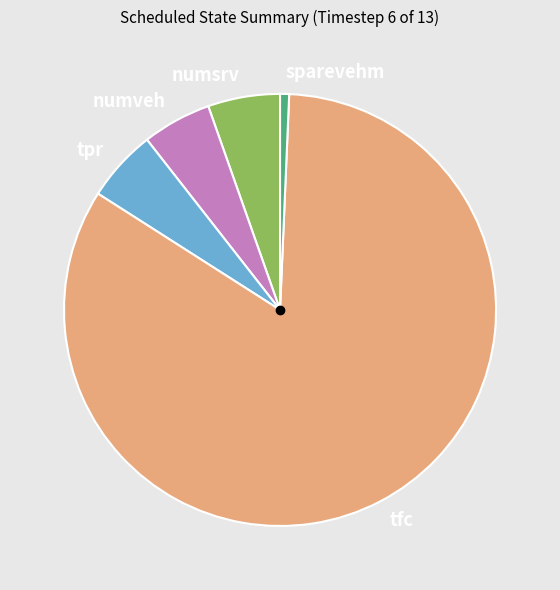

Which slice represents more than half of the pie?

tfc